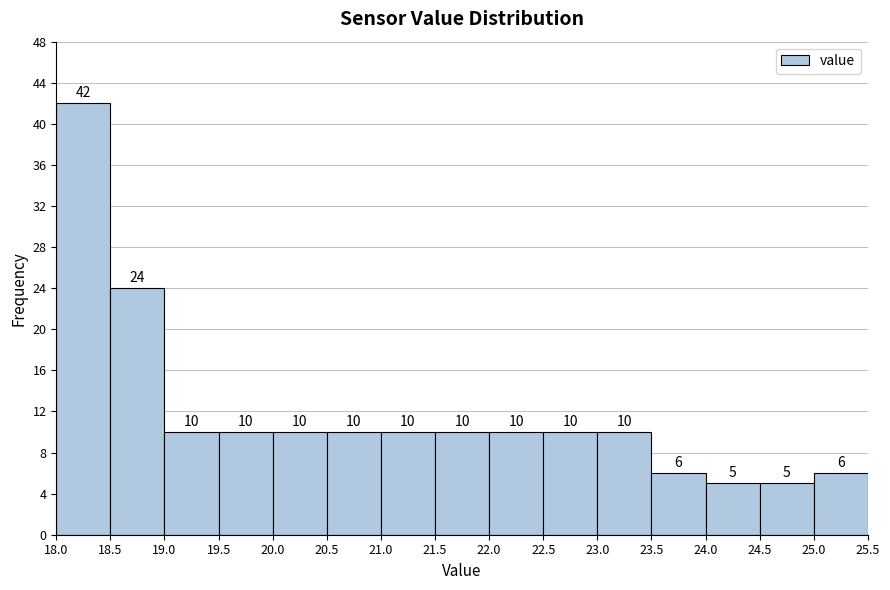

Reading left to right, transcribe this chart: for each bar, give the range it covers on the x-axis and its height.

18.0 to 18.5: 42
18.5 to 19.0: 24
19.0 to 19.5: 10
19.5 to 20.0: 10
20.0 to 20.5: 10
20.5 to 21.0: 10
21.0 to 21.5: 10
21.5 to 22.0: 10
22.0 to 22.5: 10
22.5 to 23.0: 10
23.0 to 23.5: 10
23.5 to 24.0: 6
24.0 to 24.5: 5
24.5 to 25.0: 5
25.0 to 25.5: 6